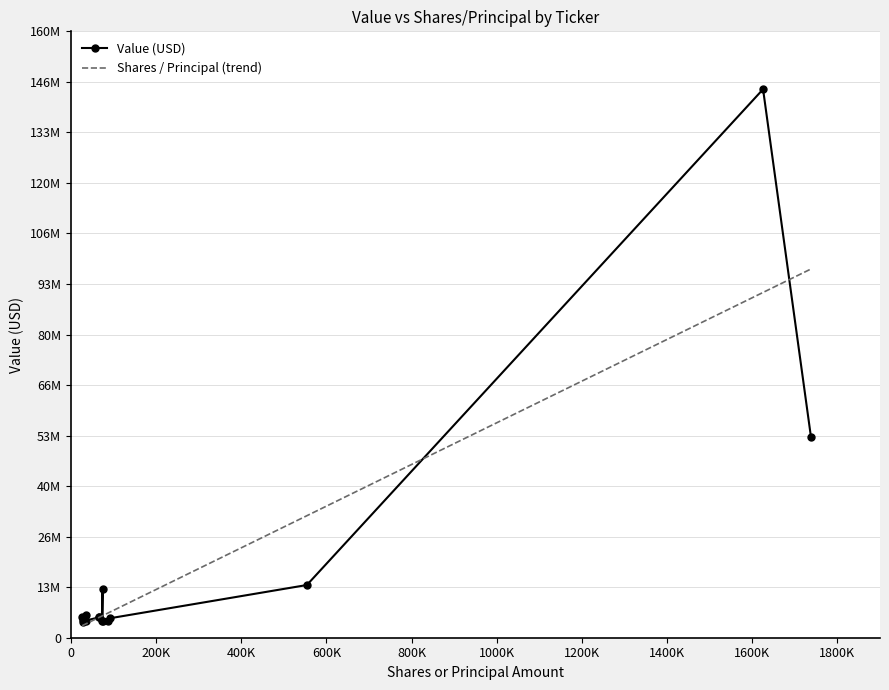

Which category has the highest value in the Shares / Principal series?

ANGL